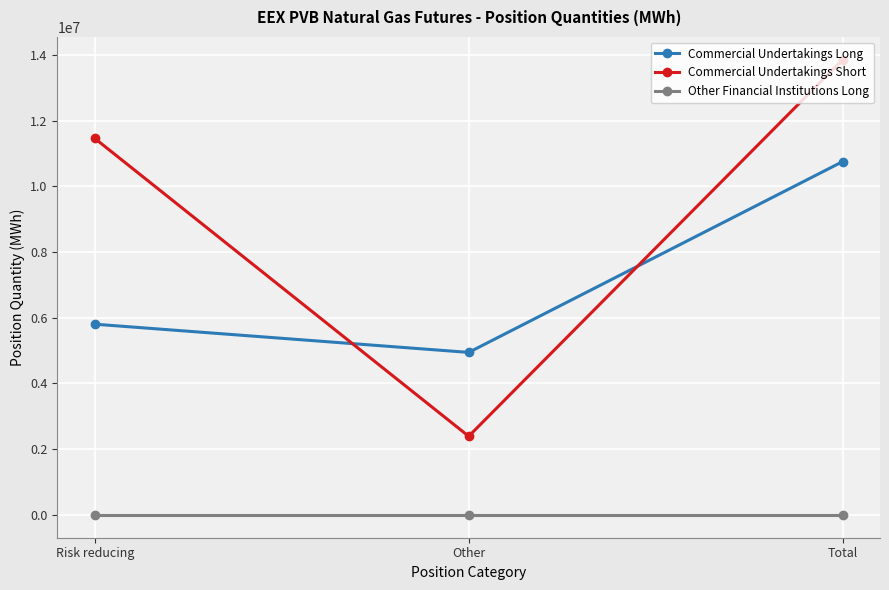

List the series in order of their peak value, lowest first.

Other Financial Institutions Long, Commercial Undertakings Long, Commercial Undertakings Short